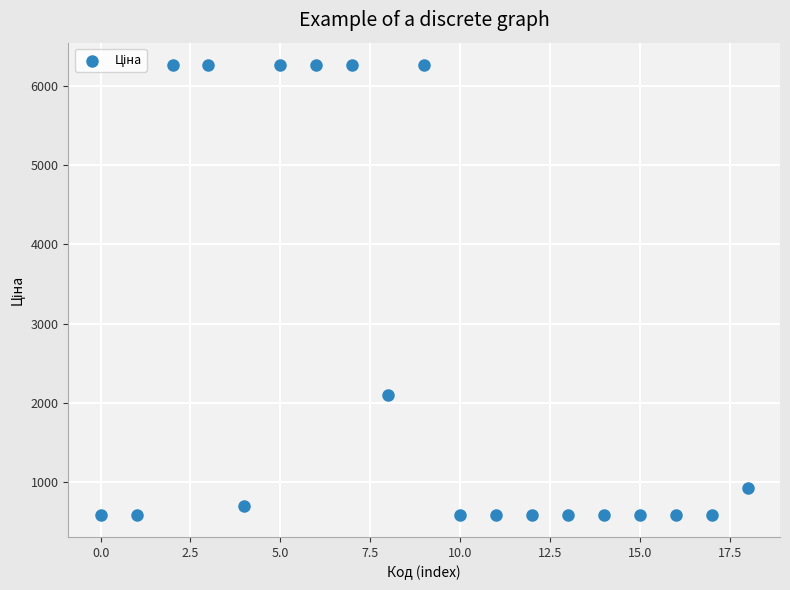

What Y value in the scatter plot is closest to 3426?

2094.3